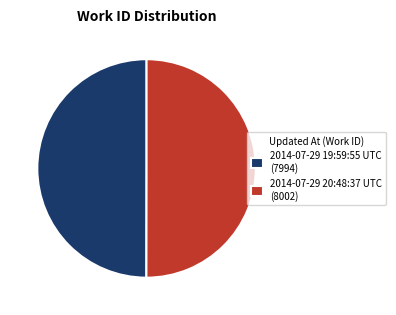

What is the ratio of the value at 2014-07-29 19:59:55 UTC (7994) to the value at 2014-07-29 20:48:37 UTC (8002)?

1.0